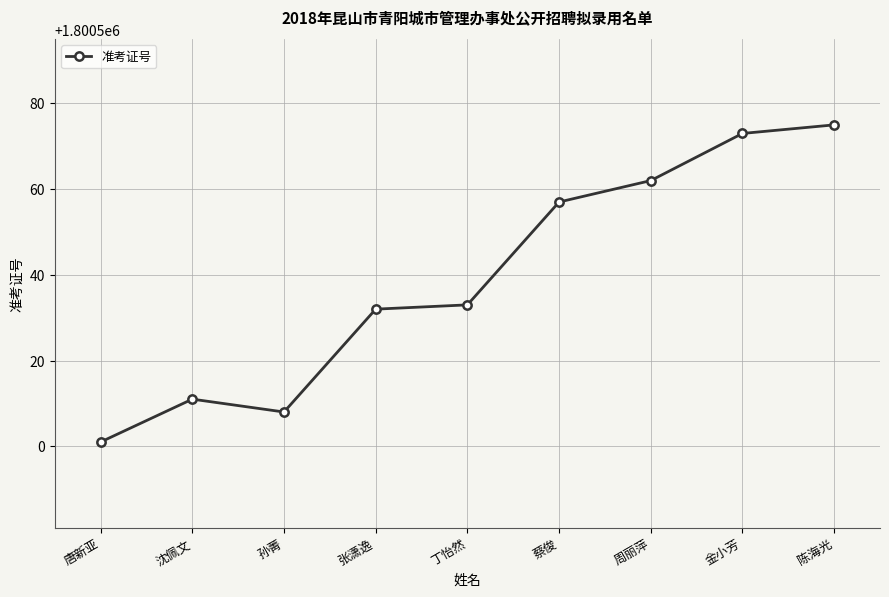

How many data points are less than 1800533?

4